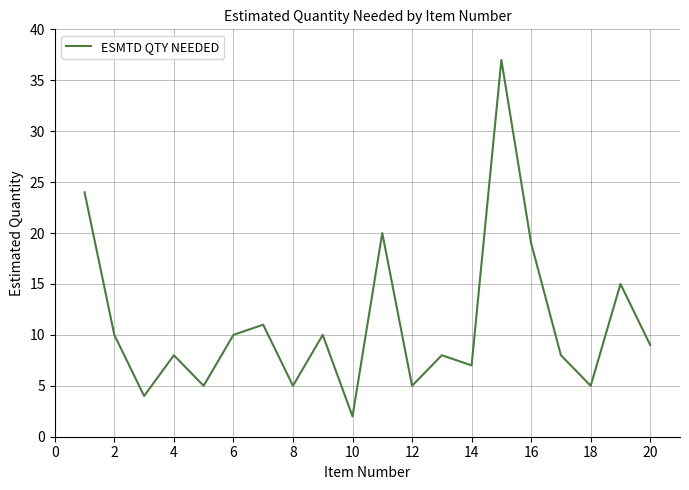

What is the difference between the maximum and minimum values?

35